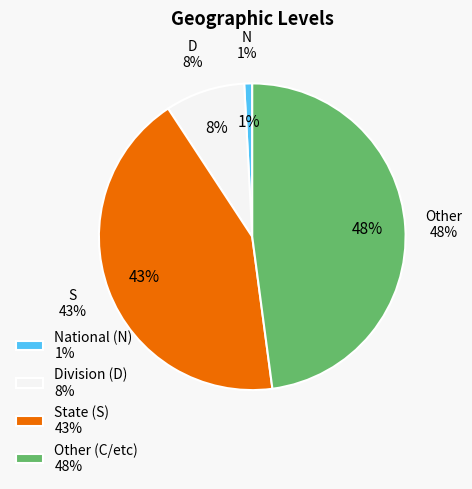

Is D the majority of the pie?

No